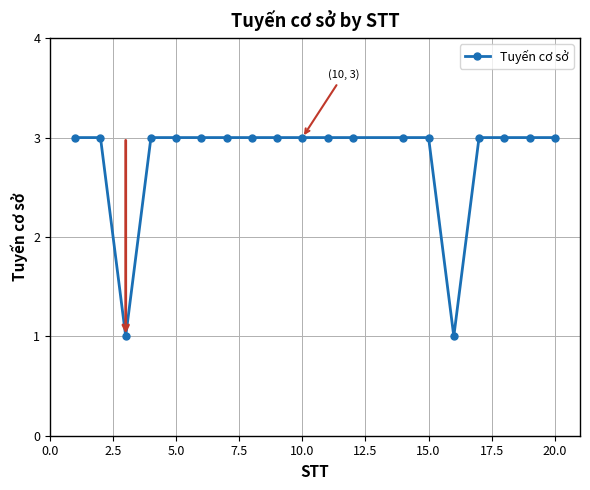

What is the value of the 14th point from the left?

3